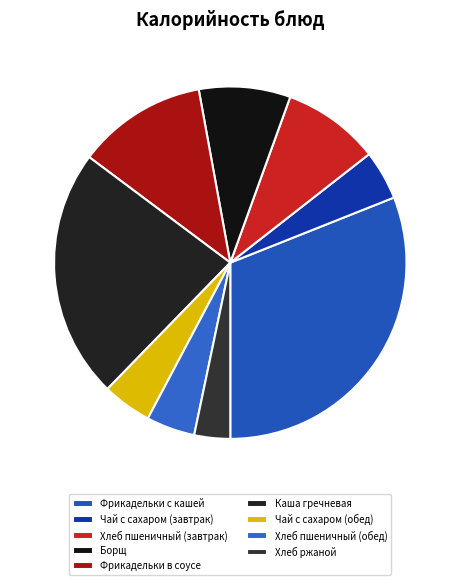

Rank the categories by value from lowest to highest.

Хлеб ржаной, Хлеб пшеничный (обед), Чай с сахаром (завтрак), Чай с сахаром (обед), Борщ, Хлеб пшеничный (завтрак), Фрикадельки в соусе, Каша гречневая, Фрикадельки с кашей